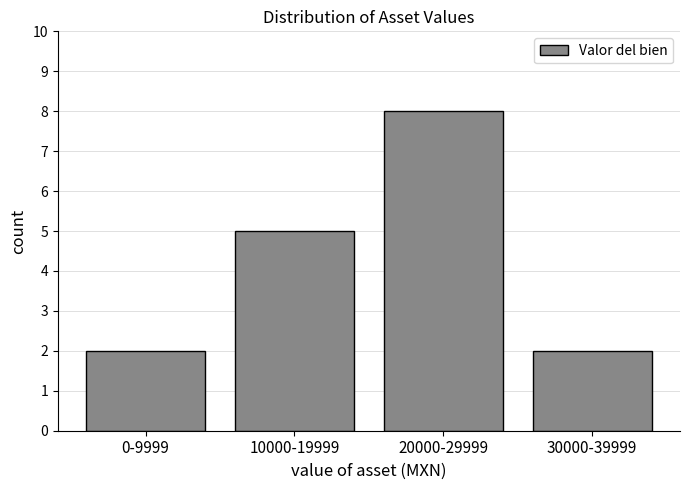

Reading left to right, list all the values displayed in this chart.

0-9999=2	10000-19999=5	20000-29999=8	30000-39999=2